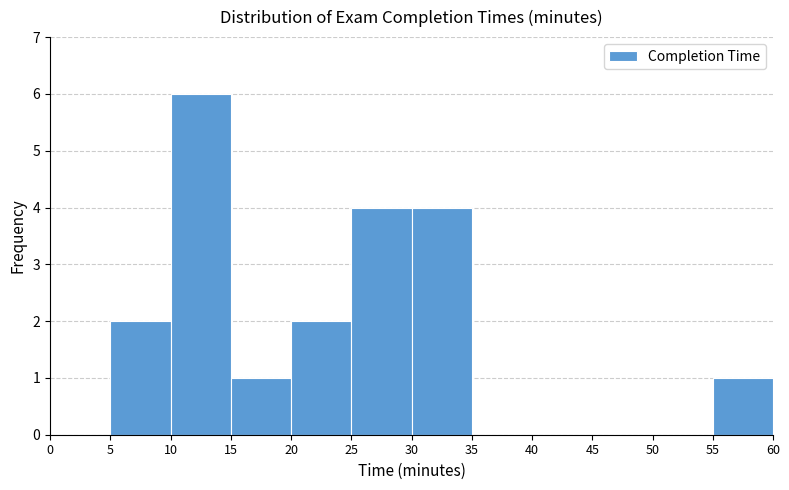

Reading left to right, transcribe this chart: for each bar, give the range it covers on the x-axis and its height. The values are not printed on the chart, so give them approximately, as read against the axis.

0 to 5: 0
5 to 10: 2
10 to 15: 6
15 to 20: 1
20 to 25: 2
25 to 30: 4
30 to 35: 4
35 to 40: 0
40 to 45: 0
45 to 50: 0
50 to 55: 0
55 to 60: 1